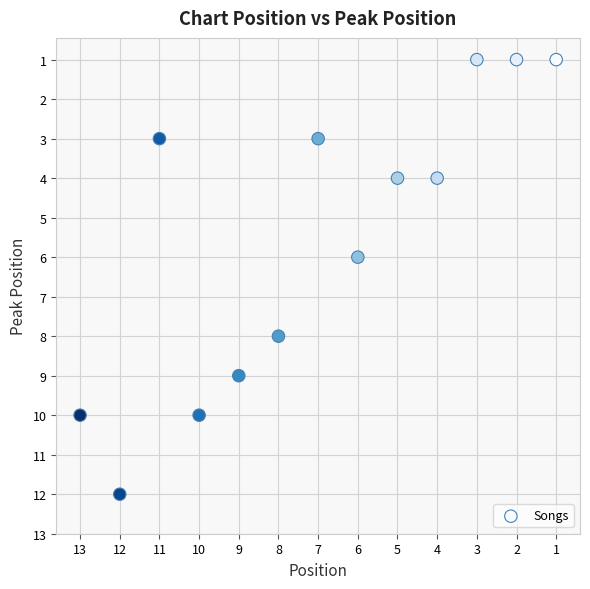

What is the range of Y values (max minus min)?

11